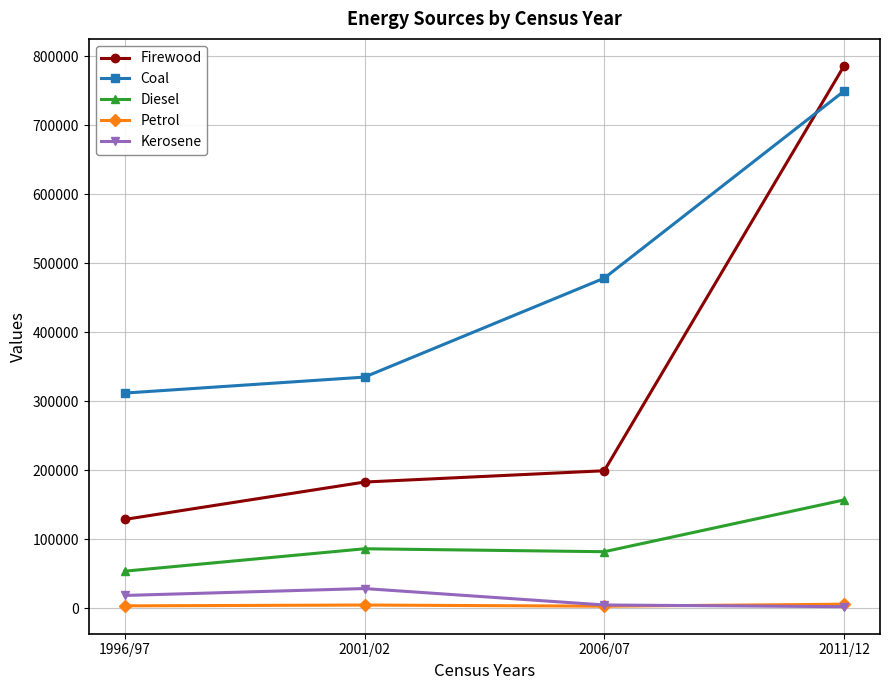

True or false: Kerosene and Coal cross at least once.

False